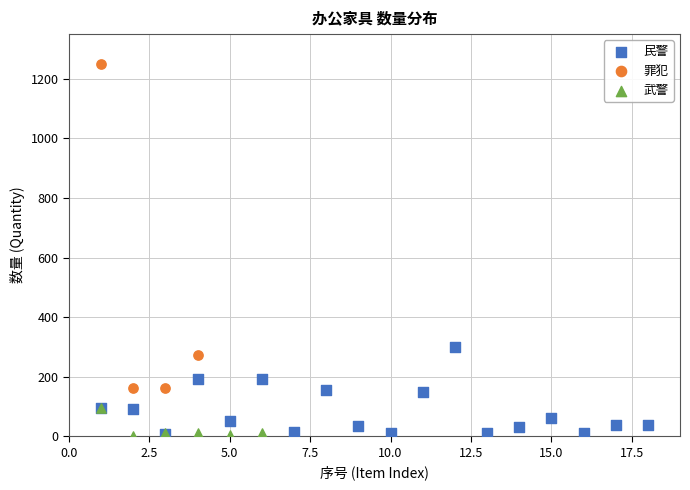

Which series contains the highest Y value?

罪犯